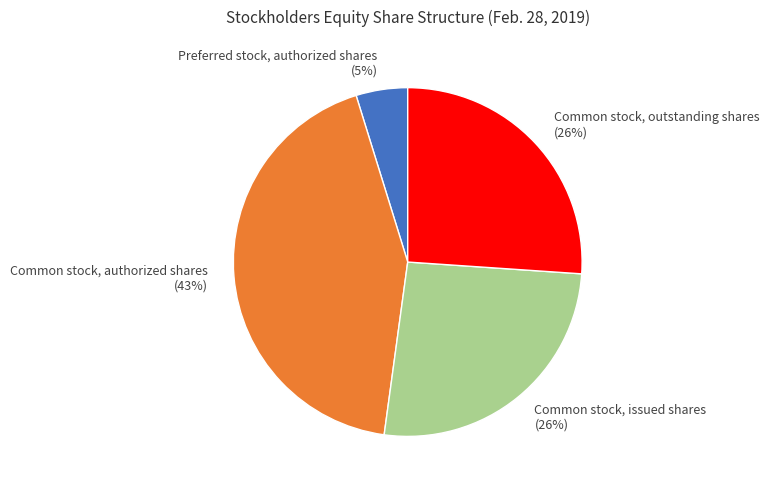

Combined, do Common stock, outstanding shares and Common stock, issued shares account for over 50%?

Yes